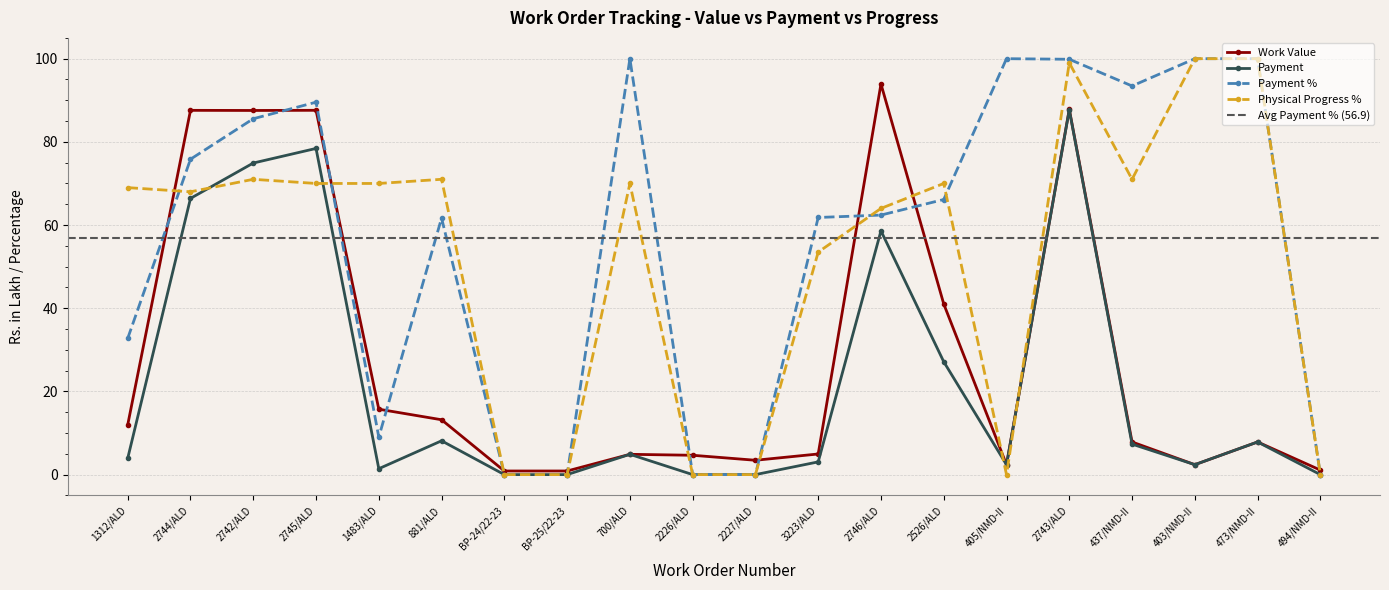

What is the difference between the maximum and second lowest values in the Payment % series?

100.0